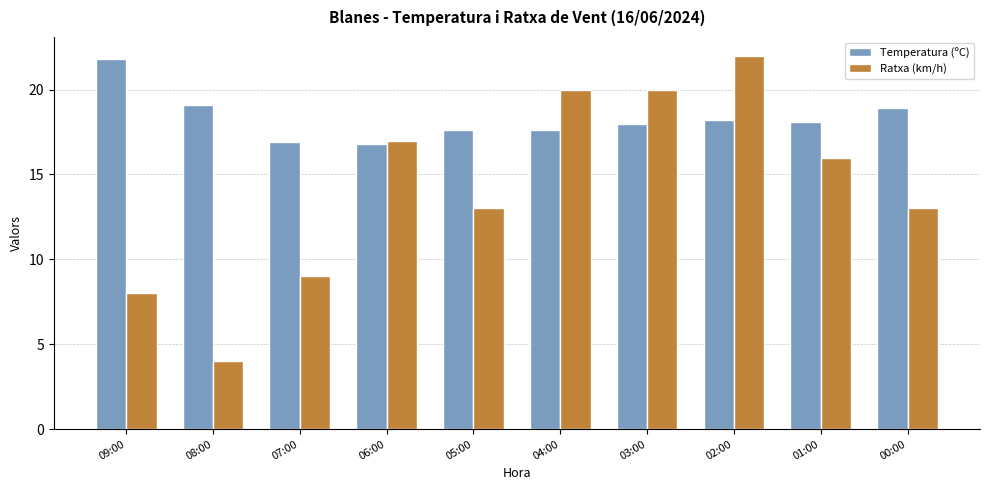

Count the number of data series in this chart.

2